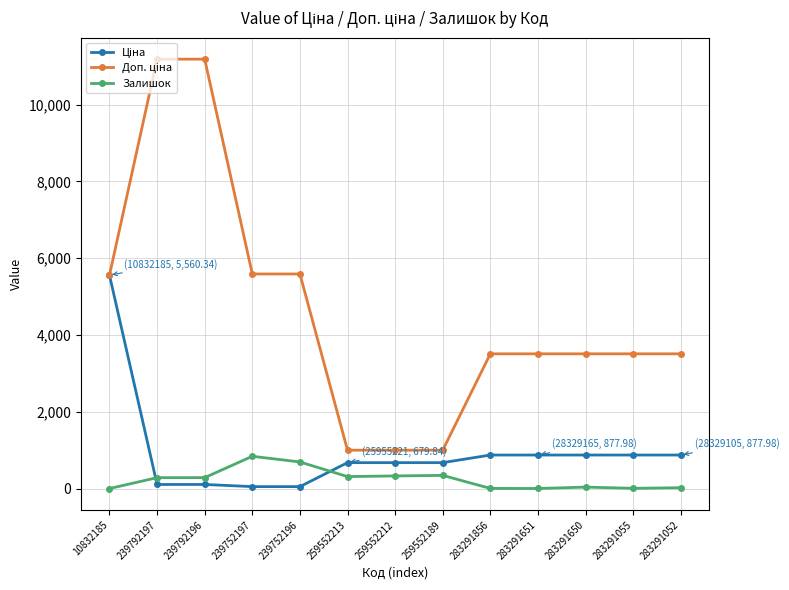

True or false: Залишок has a value of 334.0 at 259552212.

True